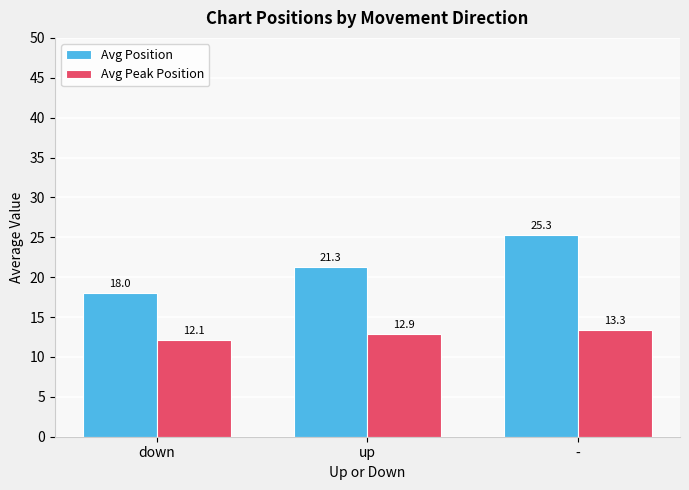

List the series in order of their peak value, highest first.

Avg Position, Avg Peak Position